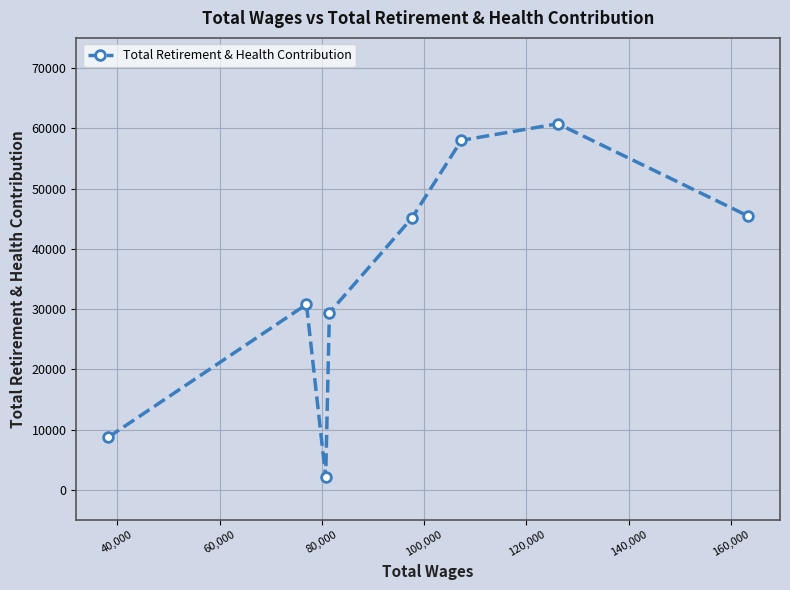

What is the maximum value shown in the chart?

60753